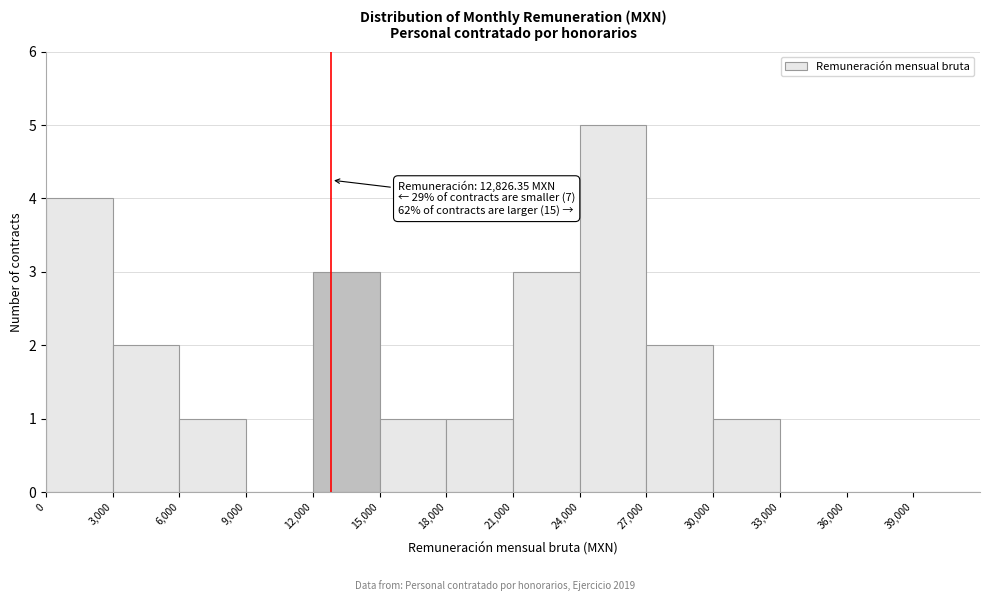

Which range on the x-axis has the tallest bar?

24000 to 27000